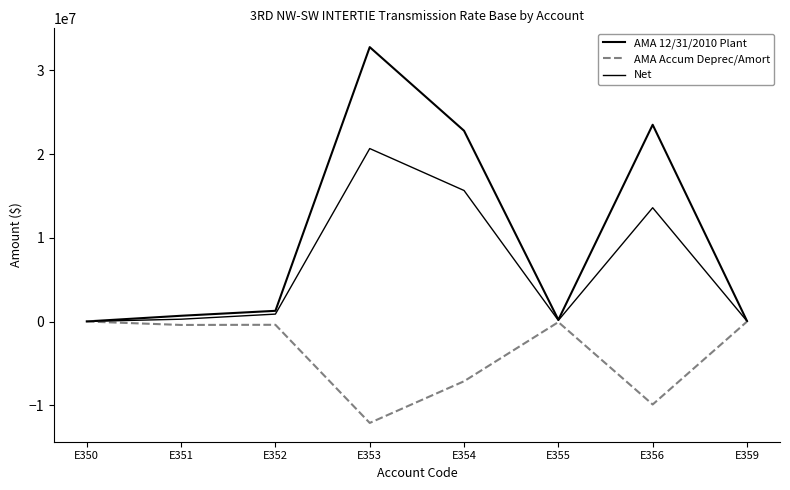

Reading right to left, extract all data points from this chart.

AMA 12/31/2010 Plant: 59215.0	23498389.0	204200.0	22781417.0	32769281.0	1276264.0	685927.0	10246.7
AMA Accum Deprec/Amort: -10155.0	-9910549.0	-70037.0	-7135115.0	-12112963.0	-392280.0	-410851.0	0.0
Net: 49060.0	13587840.0	134163.0	15646302.0	20656318.0	883984.0	275076.0	10246.7